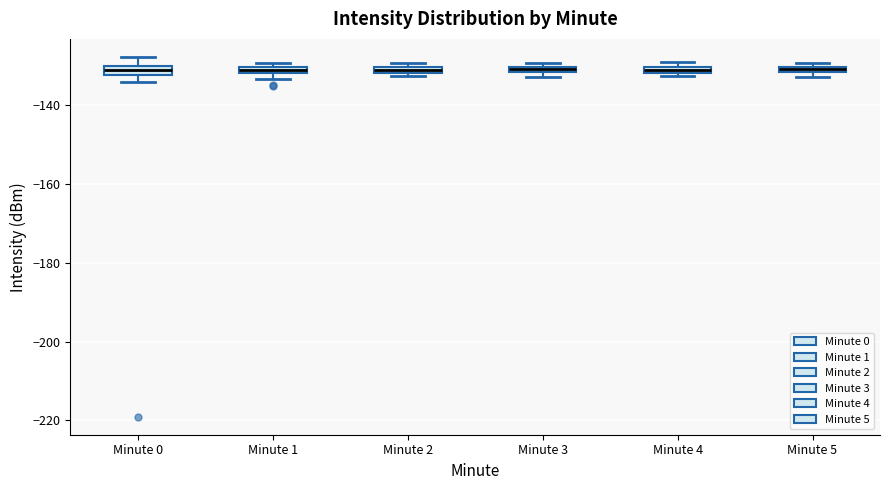

Where is the lower edge of the box for Minute 1 on the y-axis? The values are not printed on the chart, so give them approximately, as read against the axis.

-132